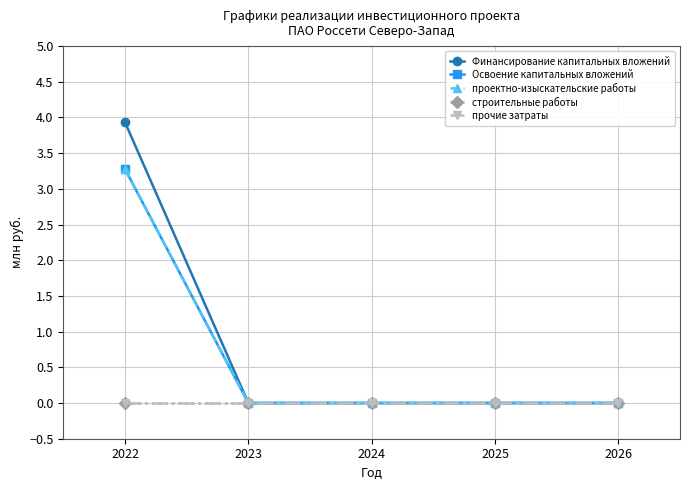

At how many categories does at least one series exceed 3?

1